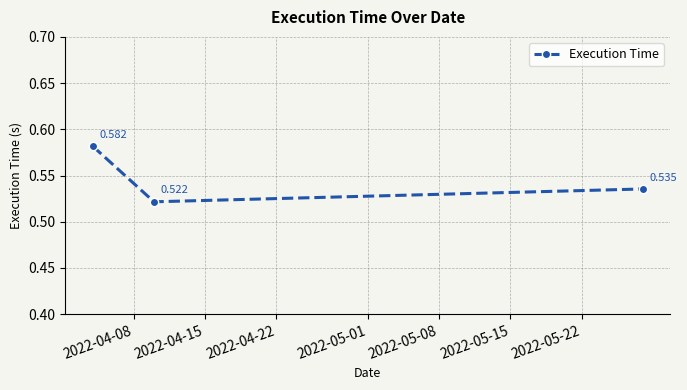

Is this an area chart (filled region under the line)?

No